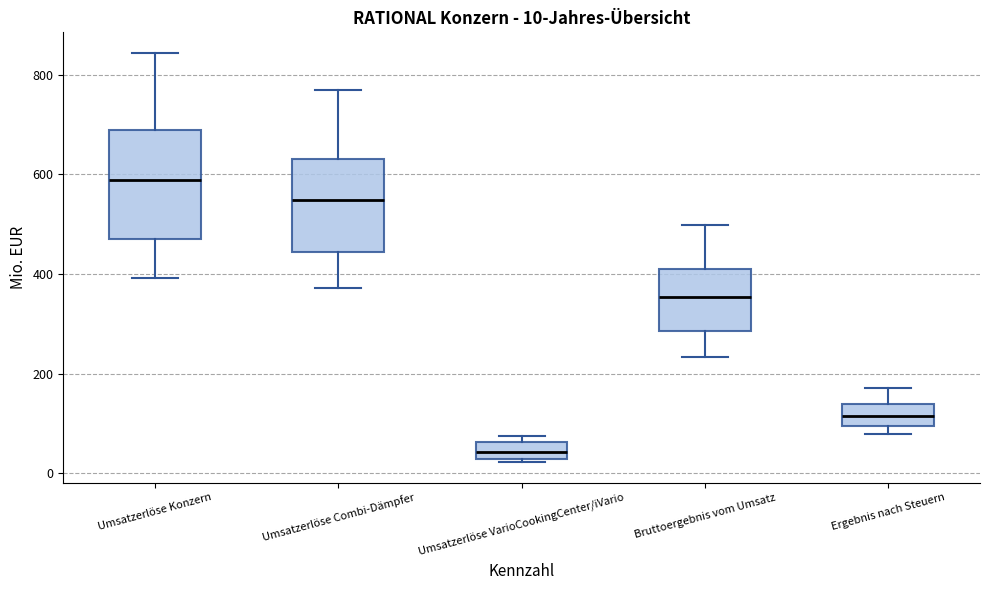

Which box has the lowest median line?

Umsatzerlöse VarioCookingCenter/iVario